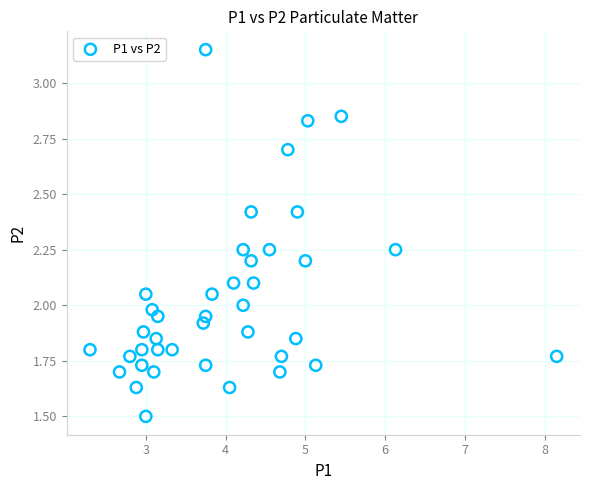

What is the range of X values (max minus min)?

5.9